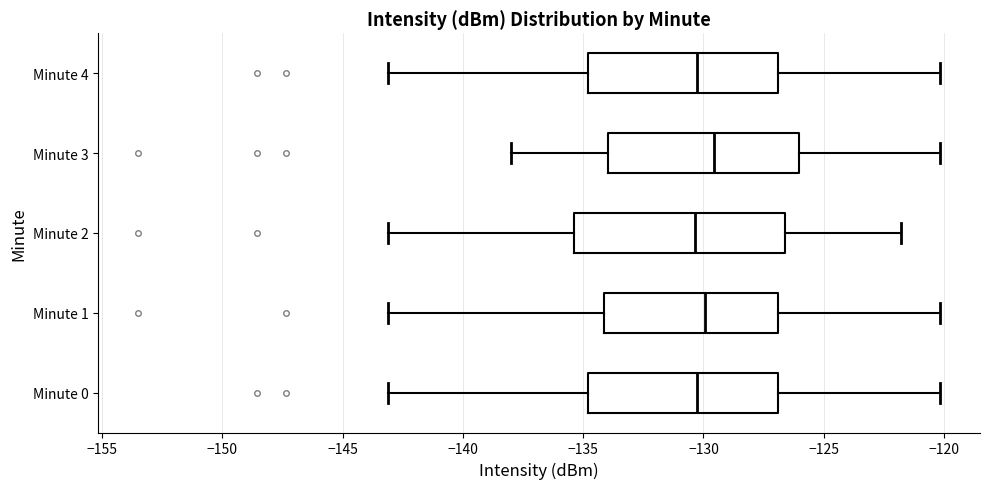

Reading bottom to top, transcribe this box plot: for each box, give where its median line is, the range the box spans, and where its two whiskers end, as read against the x-axis. The values are not printed on the chart, so give them approximately, as read against the axis.

Minute 0: median -130.5, box -135.0 to -127.0, whiskers -143.0 to -120.0
Minute 1: median -130.0, box -134.0 to -127.0, whiskers -143.0 to -120.0
Minute 2: median -130.5, box -135.5 to -126.5, whiskers -143.0 to -122.0
Minute 3: median -129.5, box -134.0 to -126.0, whiskers -138.0 to -120.0
Minute 4: median -130.5, box -135.0 to -127.0, whiskers -143.0 to -120.0